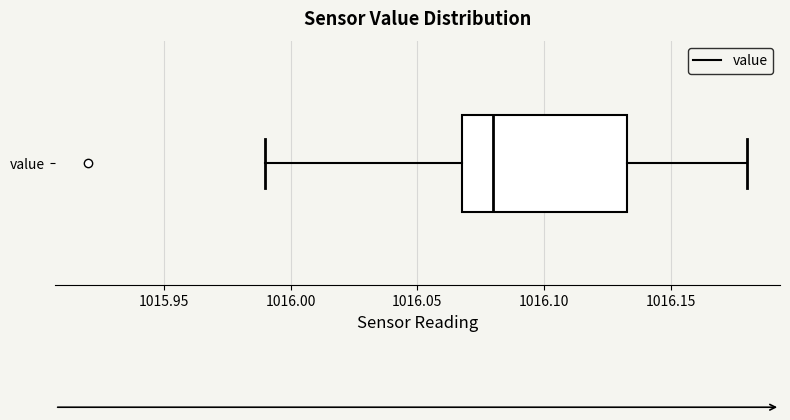

Where is the right edge of the box for value on the x-axis? The values are not printed on the chart, so give them approximately, as read against the axis.

1016.135